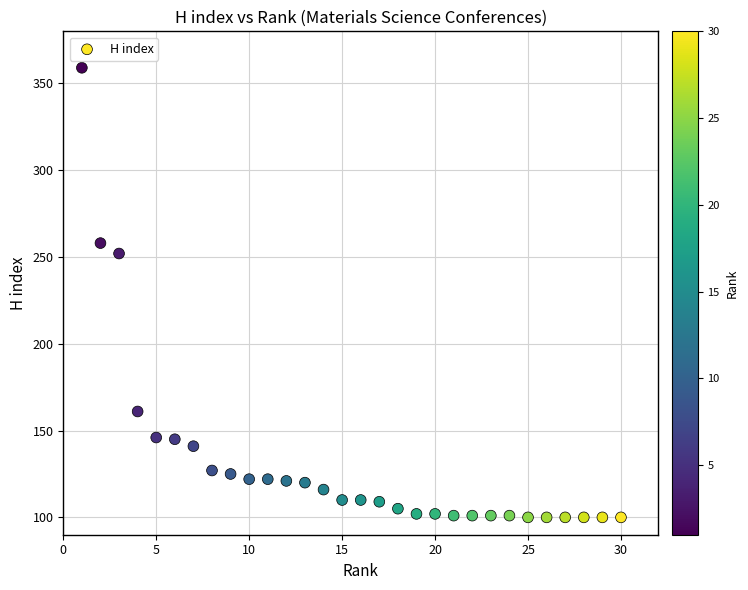

What Y value in the scatter plot is closest to 229?

252